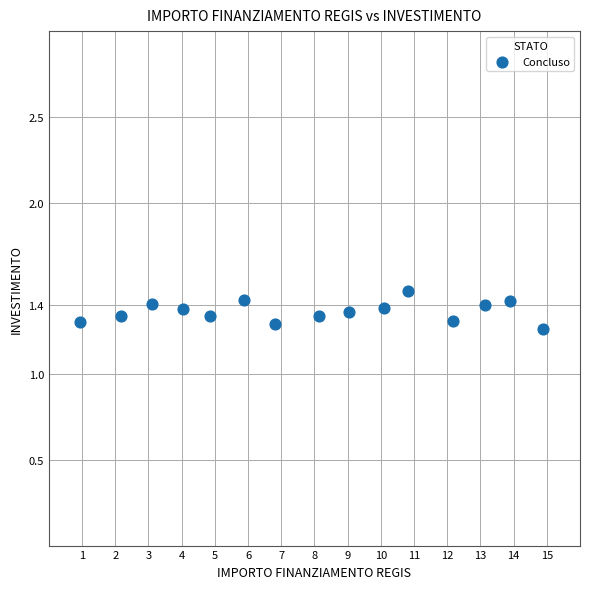

What is the range of X values (max minus min)?

13.9